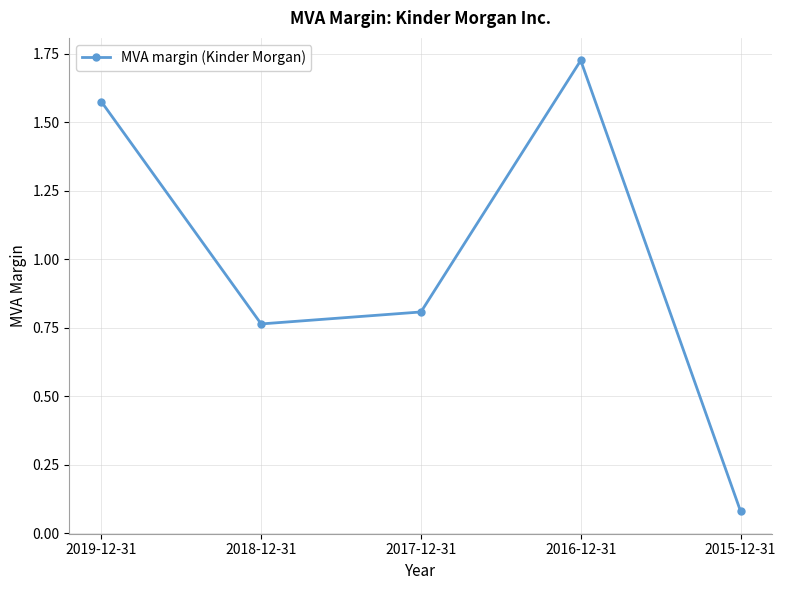

Is it true that the value at 2015-12-31 is 0.0?

False